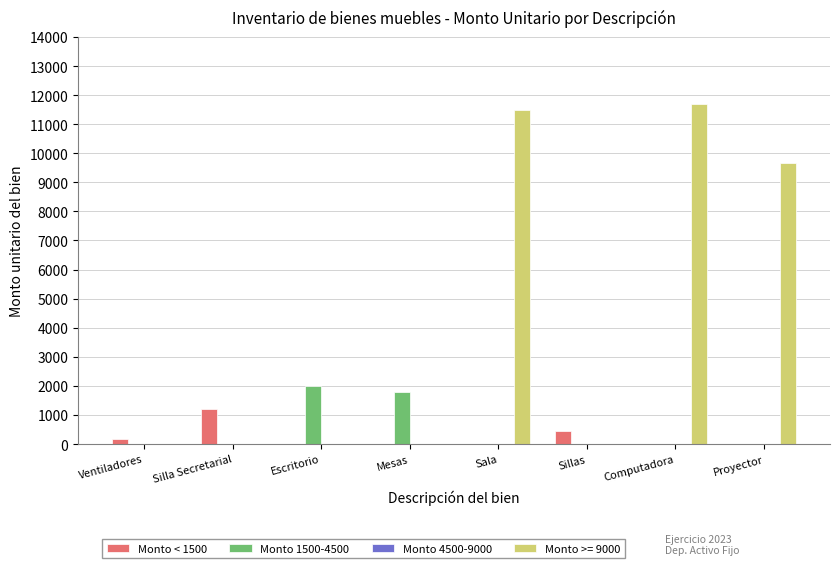

How many series are shown in this chart?

3